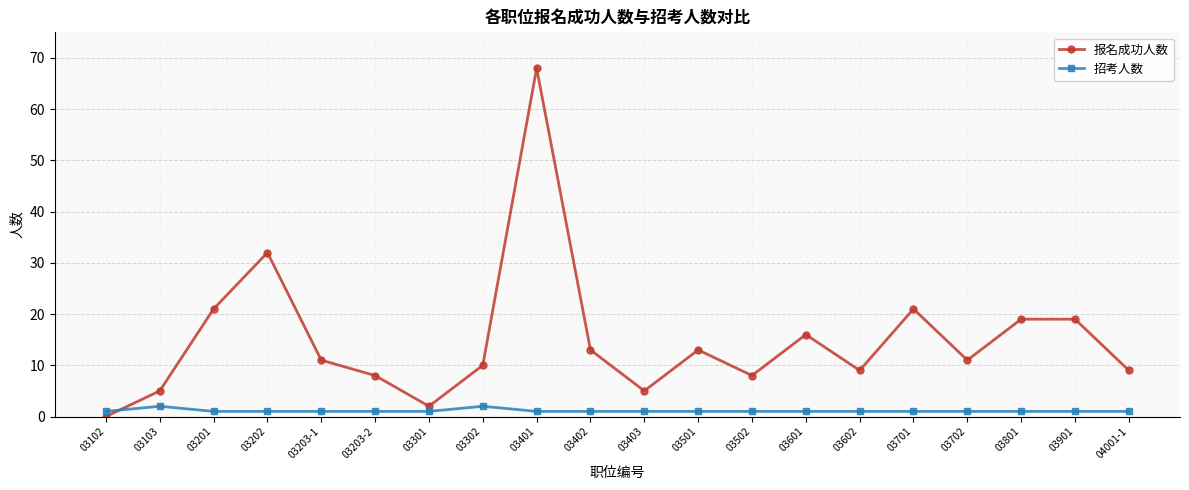

The 招考人数 series shows 1 at 03702. True or false?

True